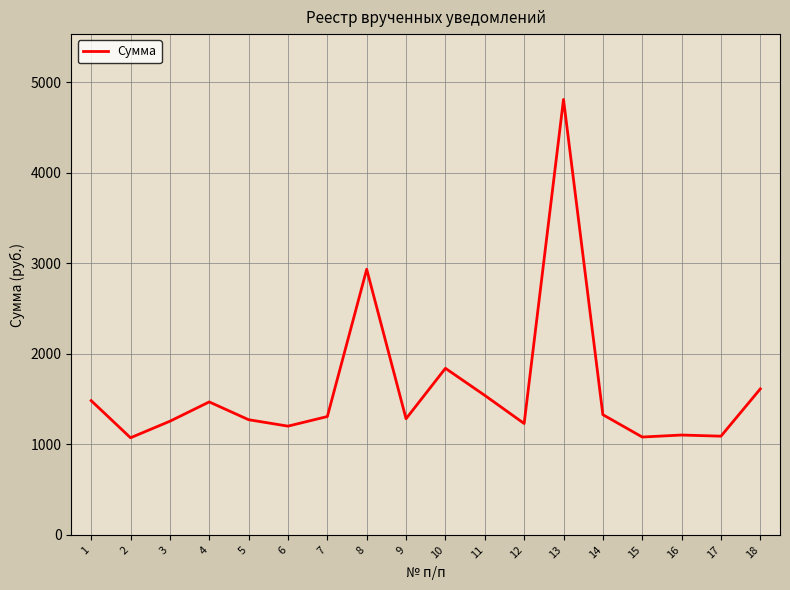

What is the maximum value shown in the chart?

4808.5